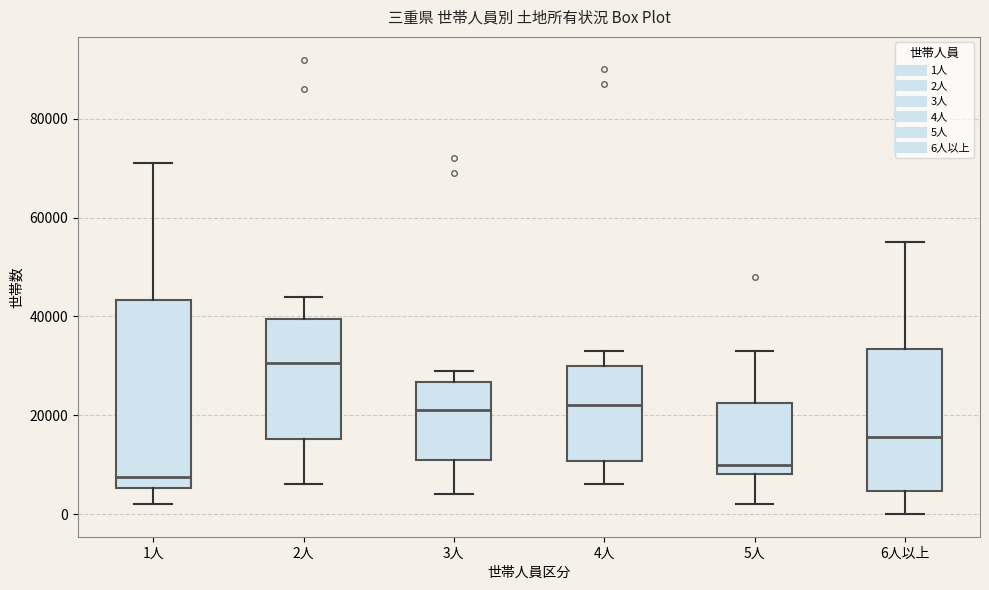

Reading left to right, transcribe this box plot: for each box, give where its median line is, the range the box spans, and where its two whiskers end, as read against the y-axis. The values are not printed on the chart, so give them approximately, as read against the axis.

1人: median 8000, box 6000 to 44000, whiskers 2000 to 72000
2人: median 30000, box 16000 to 40000, whiskers 6000 to 44000
3人: median 22000, box 12000 to 26000, whiskers 4000 to 30000
4人: median 22000, box 10000 to 30000, whiskers 6000 to 34000
5人: median 10000, box 8000 to 22000, whiskers 2000 to 34000
6人以上: median 16000, box 4000 to 34000, whiskers 0 to 56000